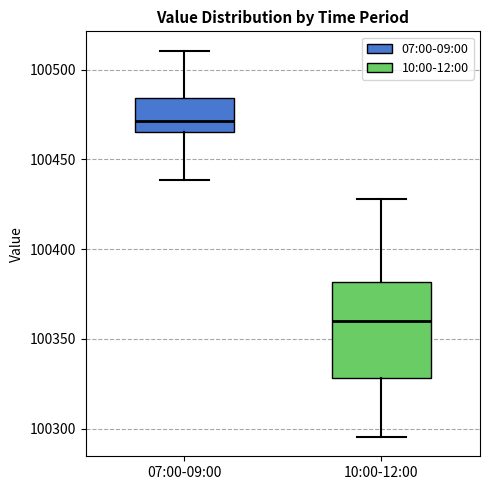

Which box's median line is the highest?

07:00-09:00